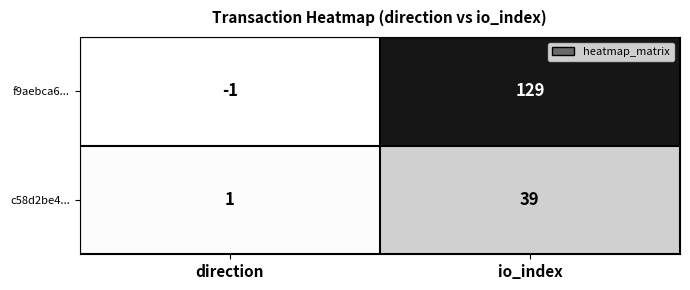

Where is f9aebca6... nearest to the value 64?

direction